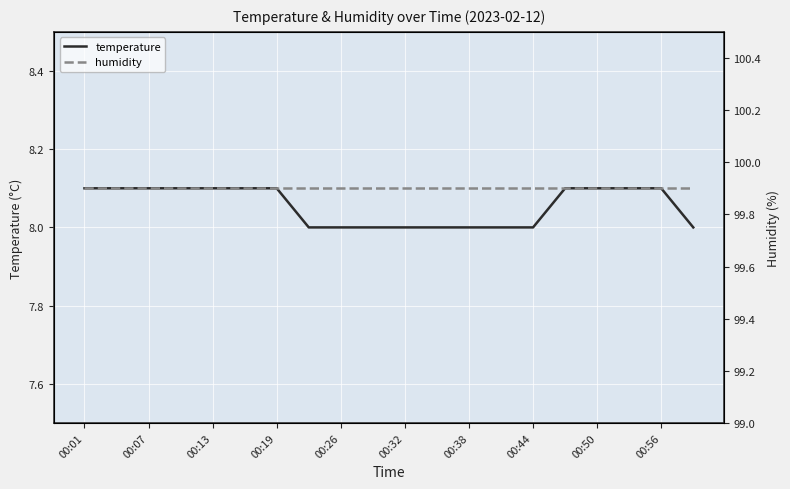

How many data points does each series have?

20